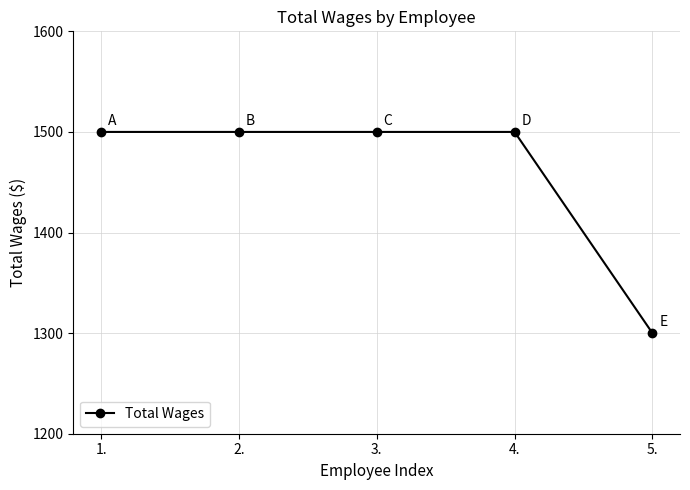

What is the label of the 1st point from the right?

5.